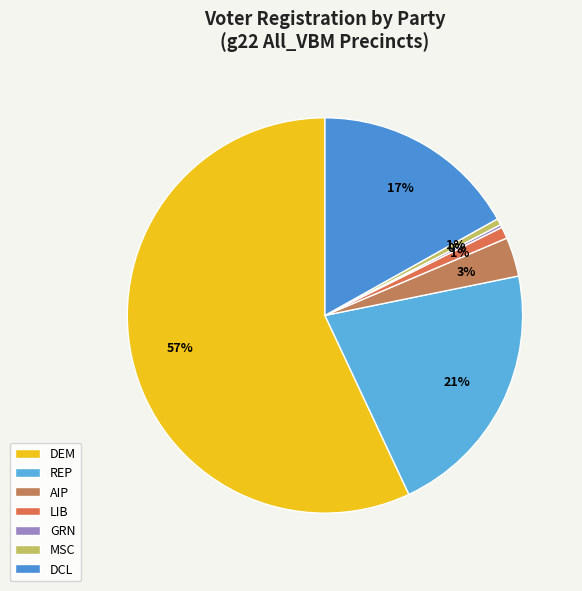

Which slice is the largest?

DEM